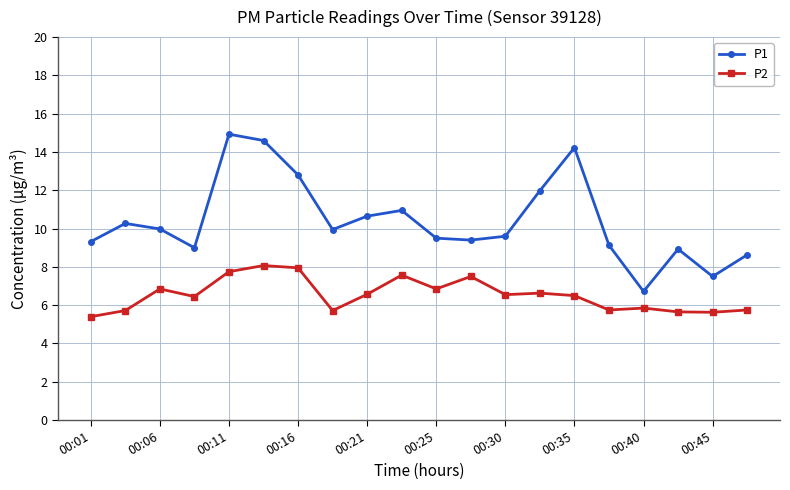

What is the maximum value for P1?

14.9